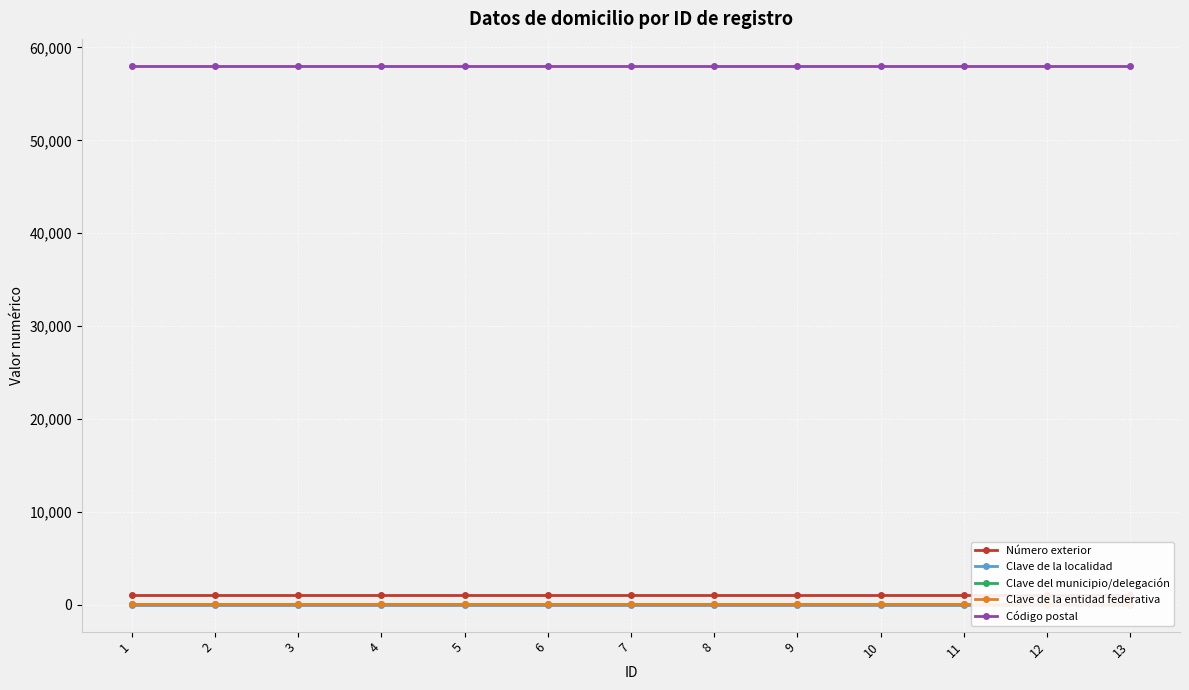

How many data points does each series have?

13